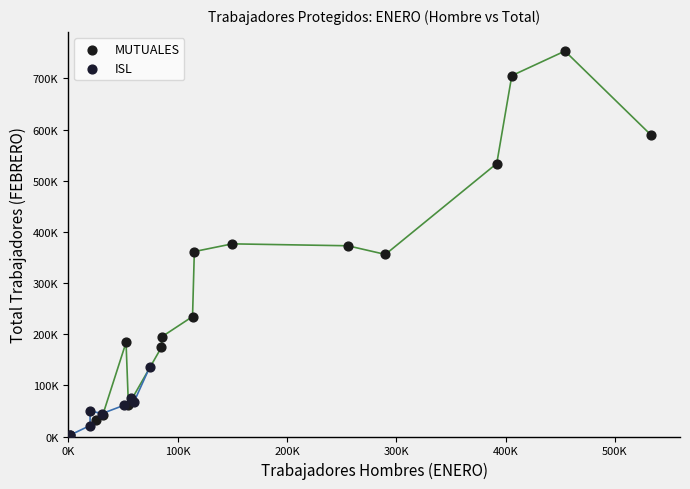

What are all the series names shown in the legend?

MUTUALES, ISL